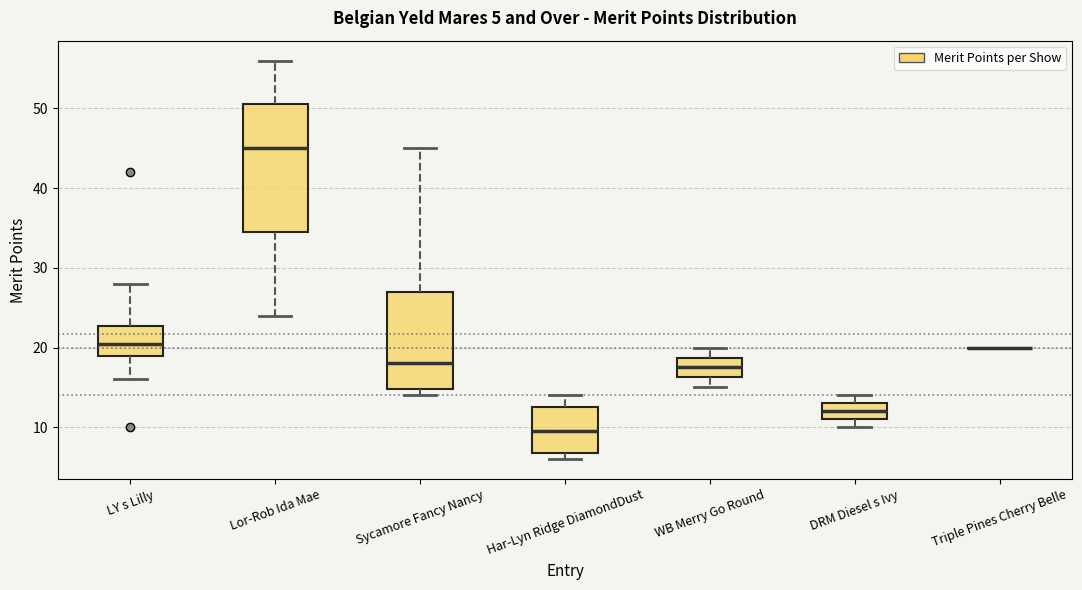

Comparing the boxes themselves (not the whiskers), which one is the tallest?

Lor-Rob Ida Mae